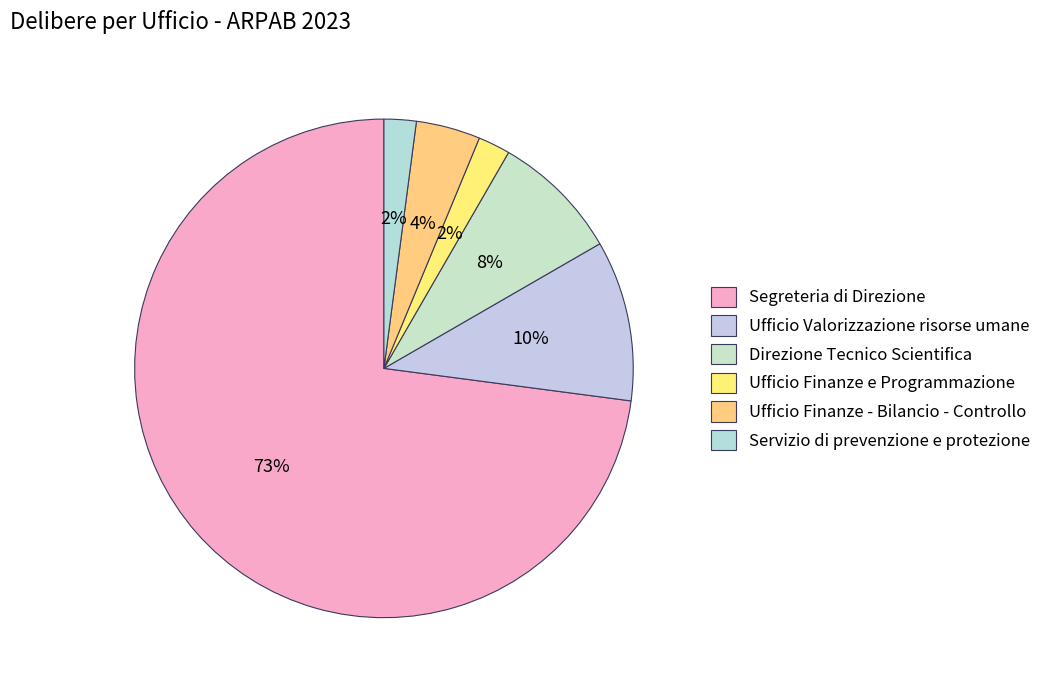

What is the smallest slice in the pie chart?

Ufficio Finanze e Programmazione